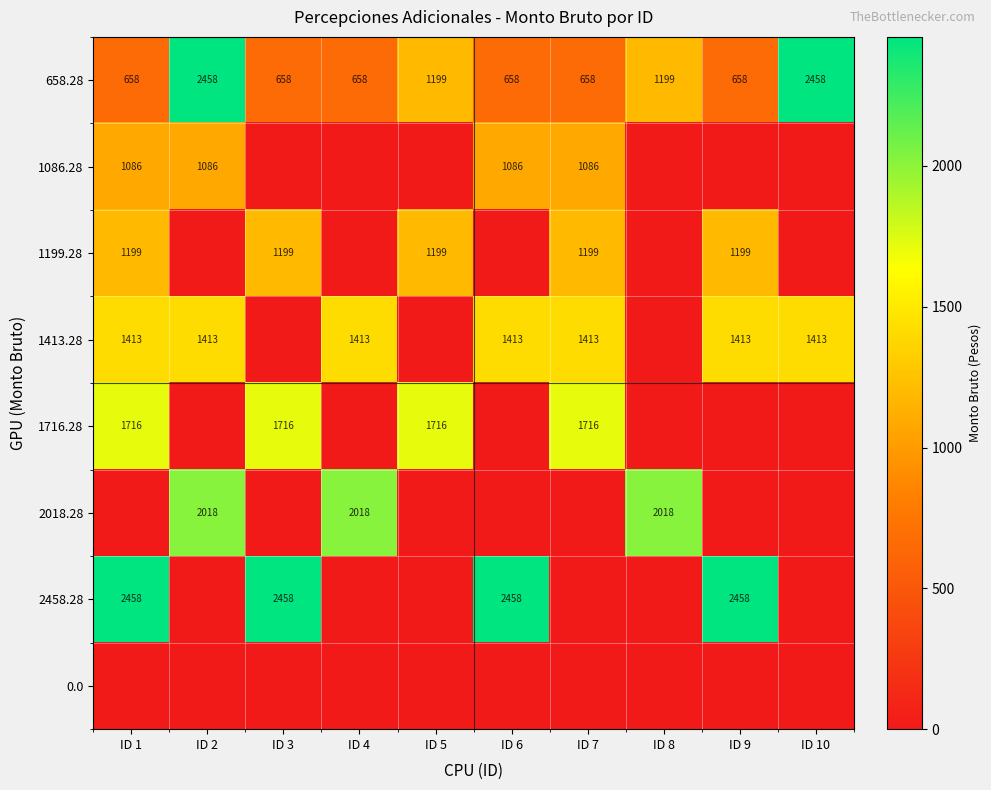

The 1716.28 series shows 2307 at ID 1. True or false?

False